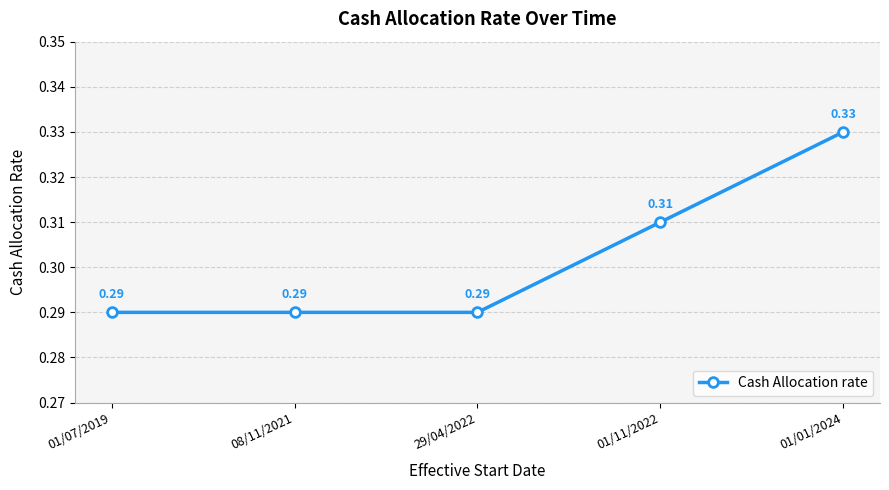

Which has a higher value, 01/01/2024 or 01/07/2019?

01/01/2024